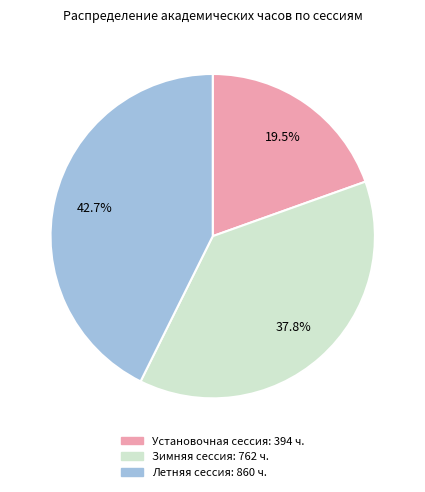

What is the largest slice in the pie chart?

Летняя сессия